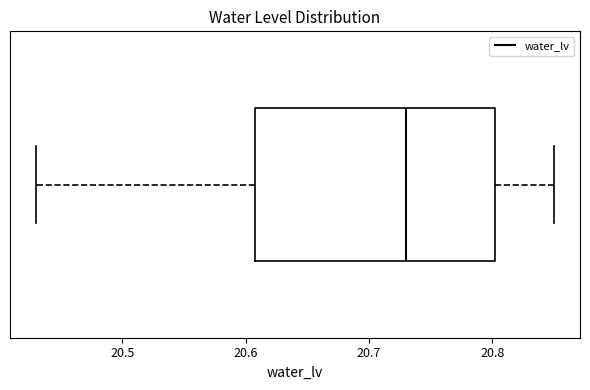

Read this box plot against the x-axis: the position of the median line, the range covered by the box, and the ends of both whiskers. The values are not printed on the chart, so give them approximately, as read against the axis.

median 20.73, box 20.61 to 20.80, whiskers 20.43 to 20.85